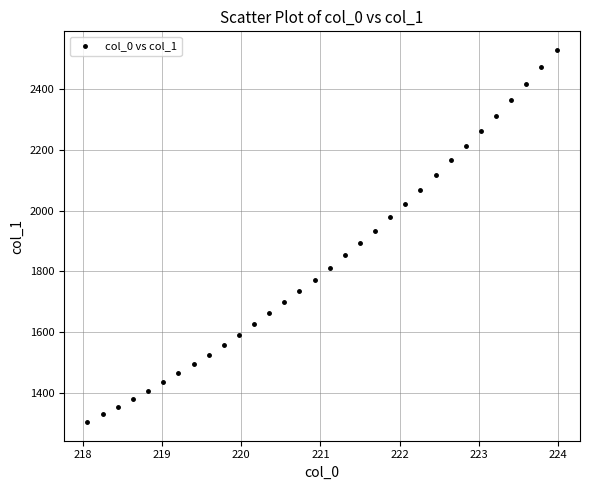

What is the range of X values (max minus min)?

5.9